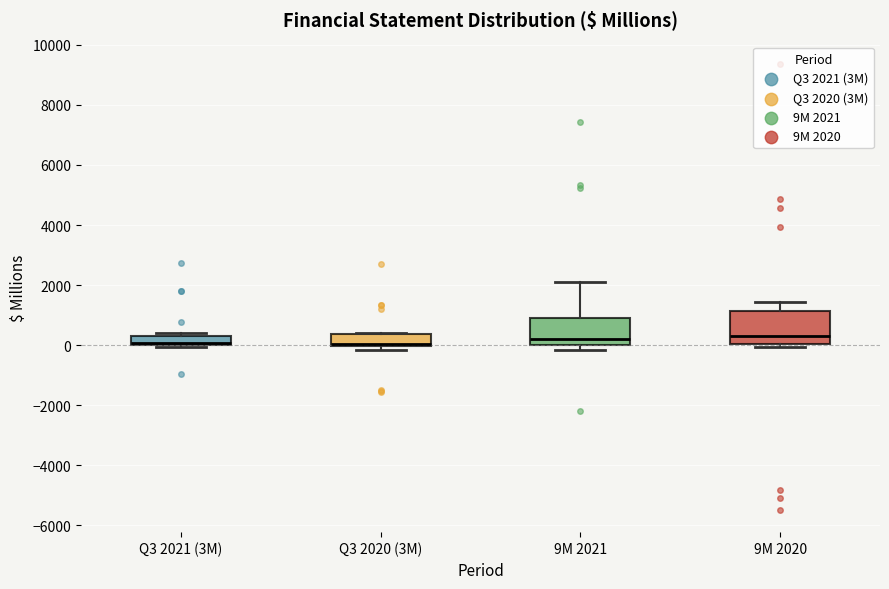

Where does the median line of the box for 9M 2020 sit on the y-axis? The values are not printed on the chart, so give them approximately, as read against the axis.

200